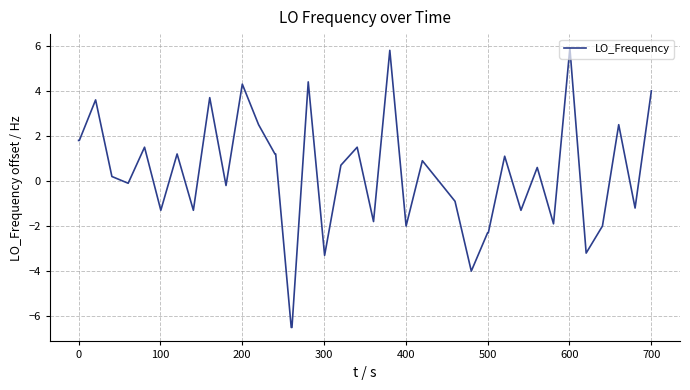

What is the minimum value shown in the chart?

-6.5